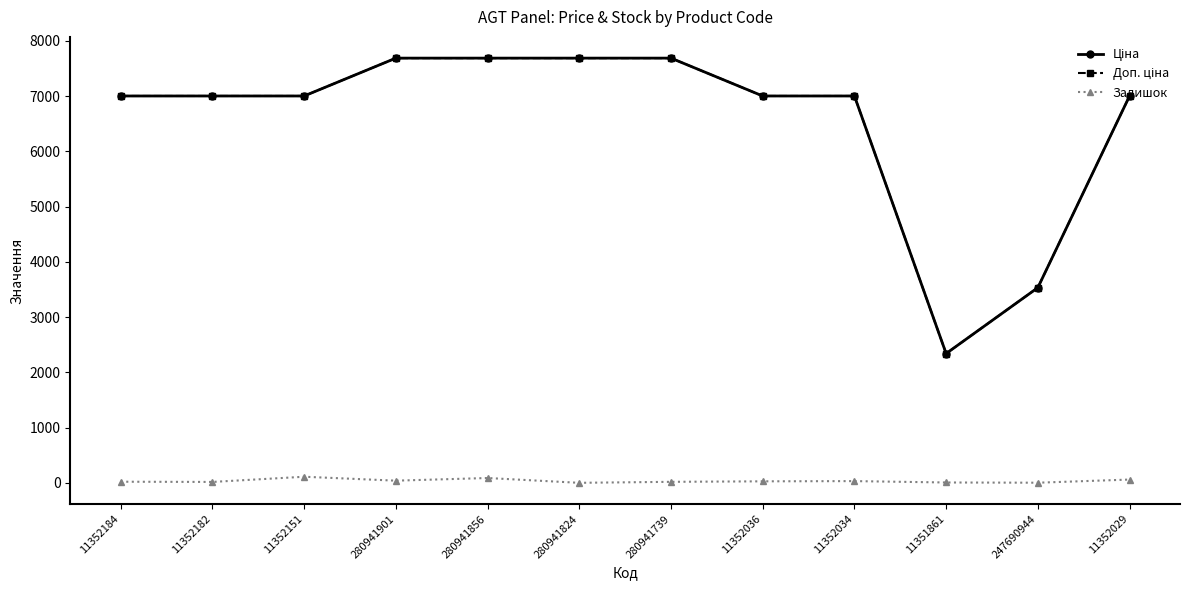

What is the greatest value displayed?

7688.0